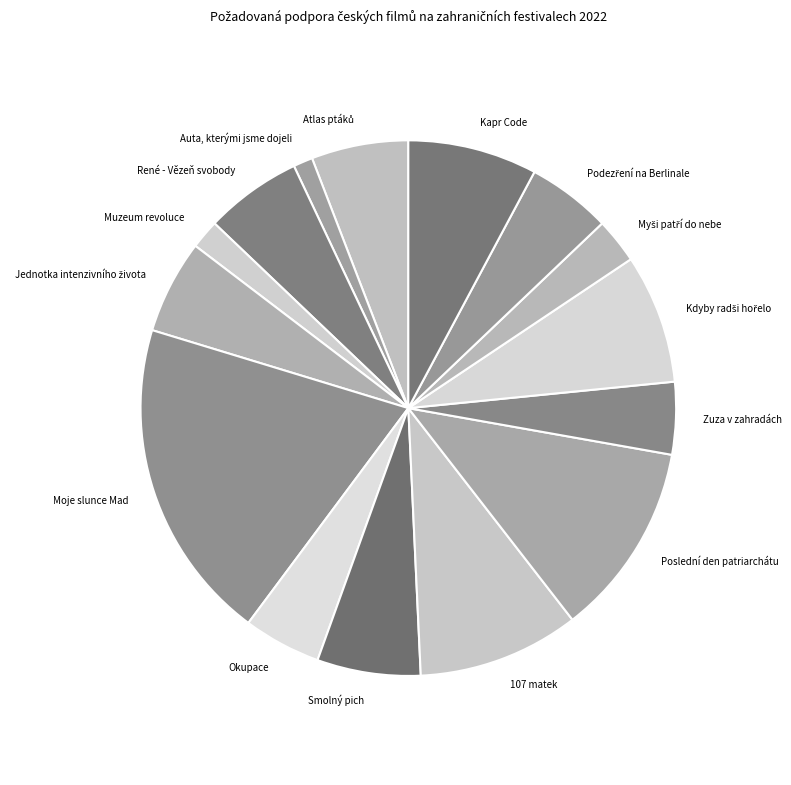

Does any single category account for the majority?

No